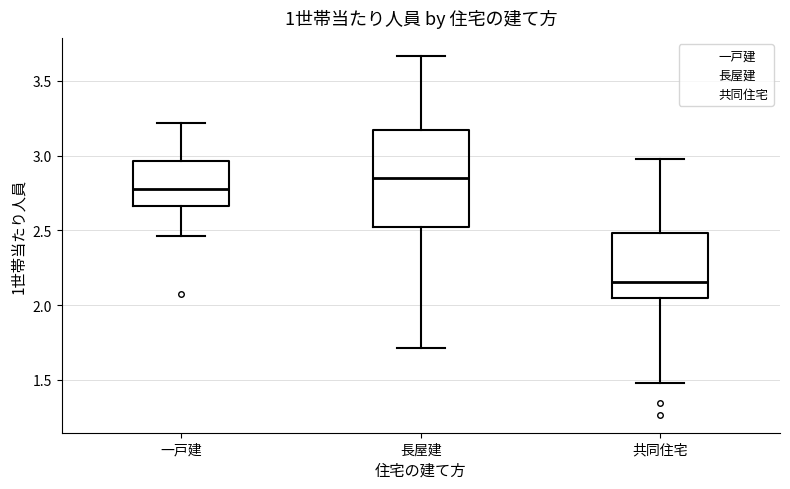

Reading left to right, read every box against the y-axis: the position of its median line, the range the box covers, and the ends of its whiskers. The values are not printed on the chart, so give them approximately, as read against the axis.

一戸建: median 2.75, box 2.65 to 2.95, whiskers 2.45 to 3.20
長屋建: median 2.85, box 2.50 to 3.15, whiskers 1.70 to 3.65
共同住宅: median 2.15, box 2.05 to 2.50, whiskers 1.50 to 3.00